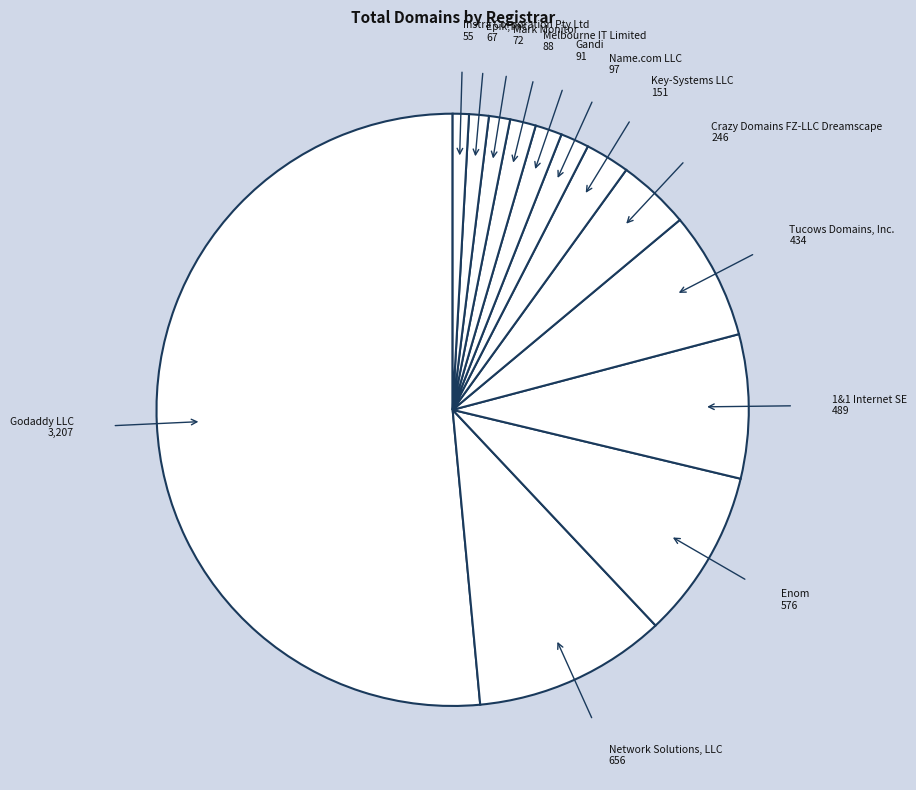

Approximately how many times larger is the value at Name.com LLC compared to Instra Corporation Pty Ltd?

1.8